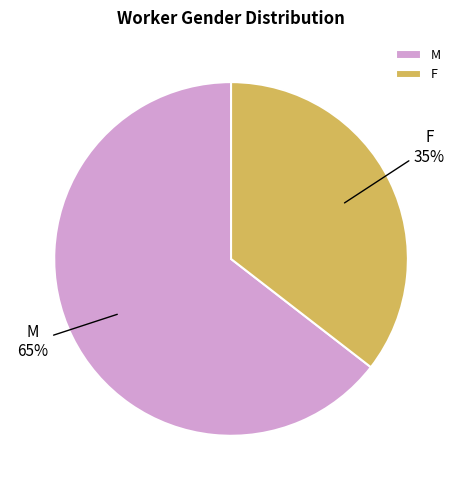

True or false: M accounts for 65% of the total.

True